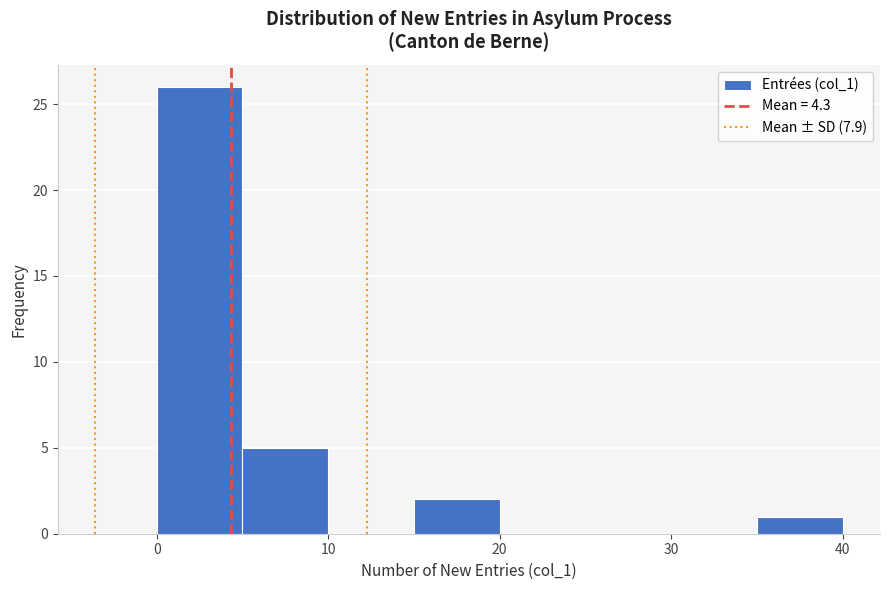

Reading left to right, transcribe this chart: for each bar, give the range it covers on the x-axis and its height. The values are not printed on the chart, so give them approximately, as read against the axis.

0 to 5: 26
5 to 10: 5
10 to 15: 0
15 to 20: 2
20 to 25: 0
25 to 30: 0
30 to 35: 0
35 to 40: 1